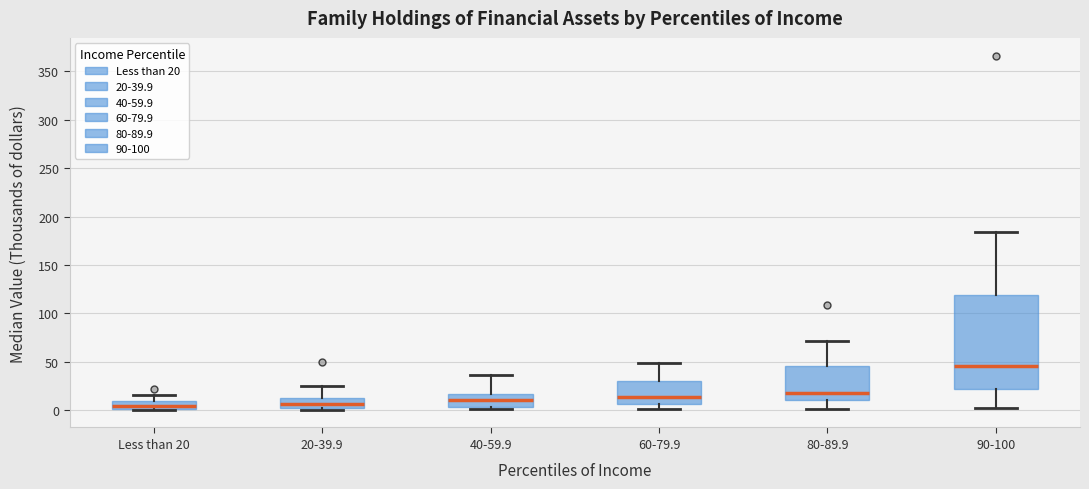

Where does the lower whisker of the box for 90-100 end on the y-axis? The values are not printed on the chart, so give them approximately, as read against the axis.

0